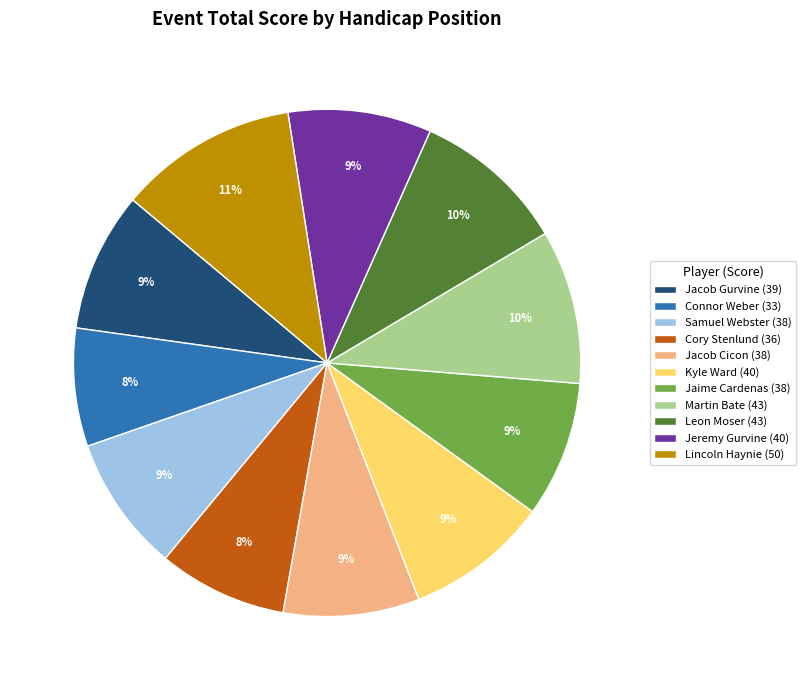

To the nearest percent, what is the difference between the Connor Weber (33) and Jacob Gurvine (39) slice percentages?

1%